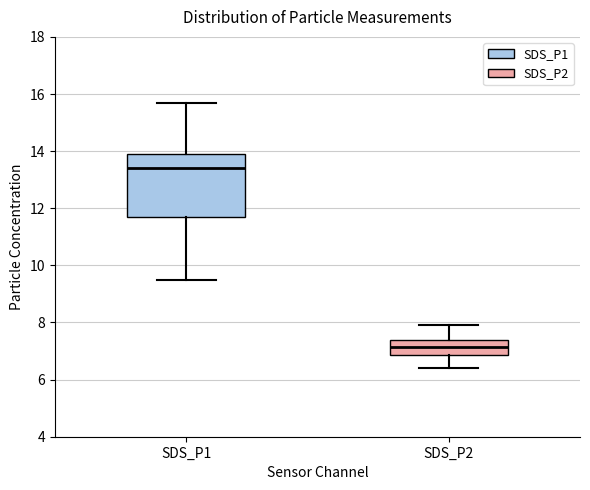

Comparing the boxes themselves (not the whiskers), which one is the tallest?

SDS_P1